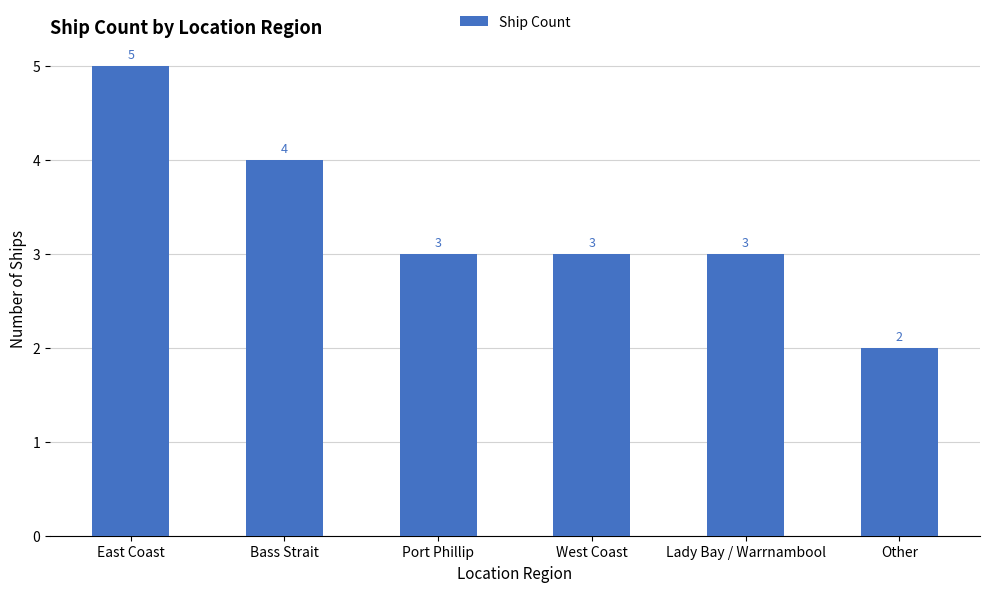

Reading left to right, transcribe all the data shown in this chart.

5	4	3	3	3	2